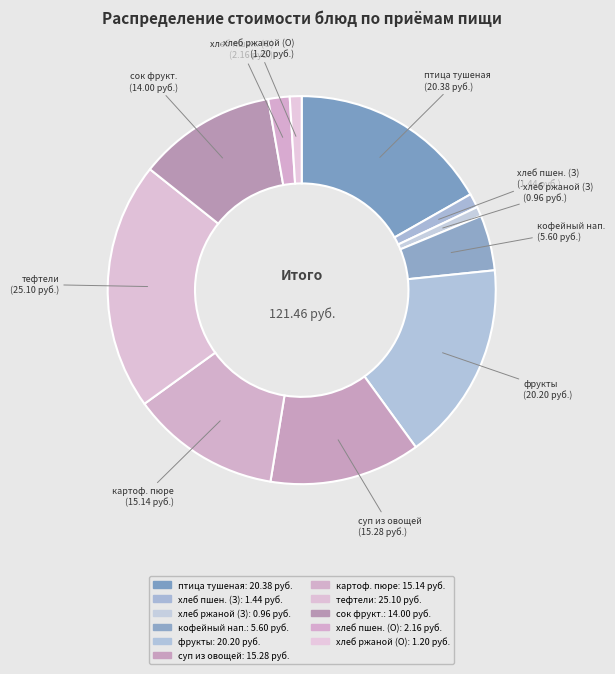

Which slice is the smallest?

хлеб ржаной (завтрак)